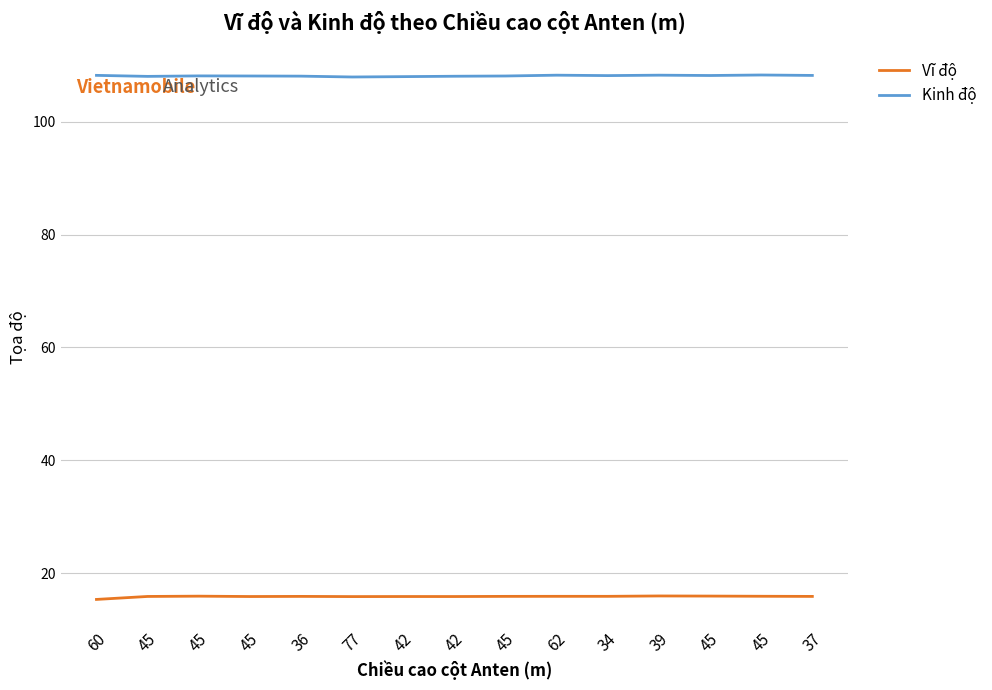

At which category is the sum across all series the highest?

39